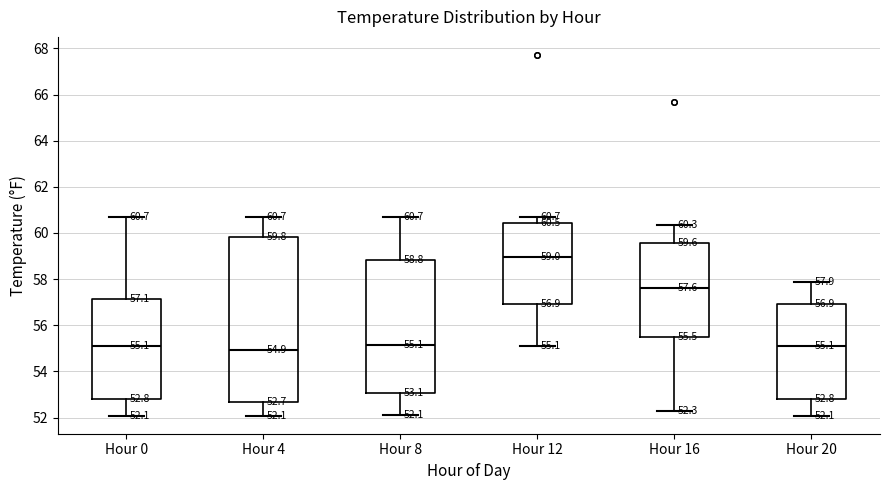

Comparing the boxes themselves (not the whiskers), which one is the tallest?

Hour 4